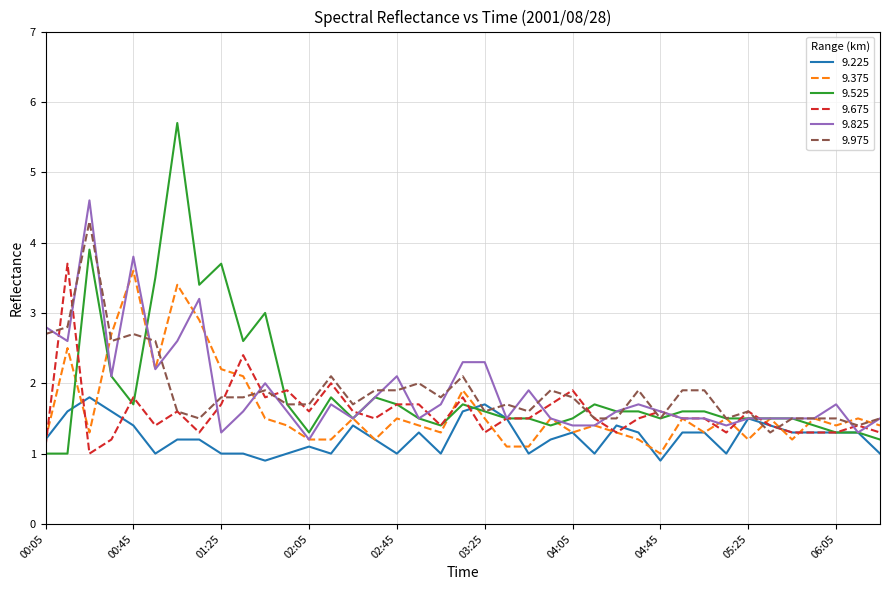

True or false: 9.825 has more than 0 interior local peaks.

True